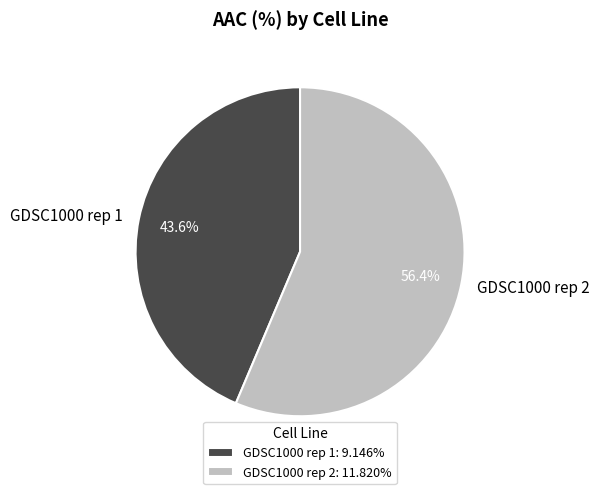

The GDSC1000 rep 1 slice represents 57% of the pie. True or false?

False